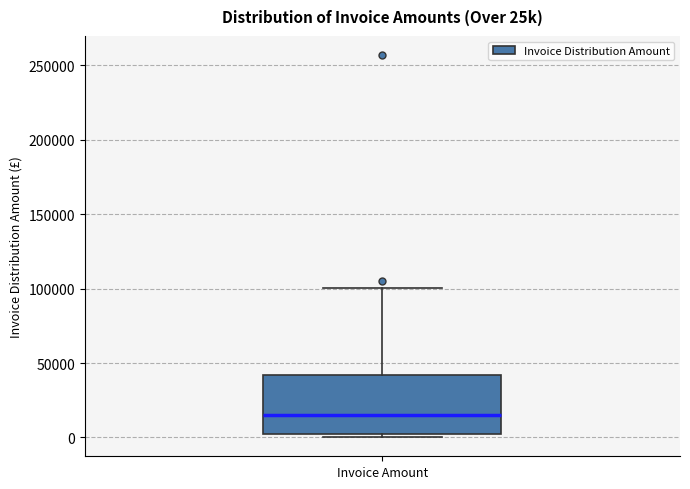

Where does the upper whisker of the box for Invoice Amount end on the y-axis? The values are not printed on the chart, so give them approximately, as read against the axis.

100000